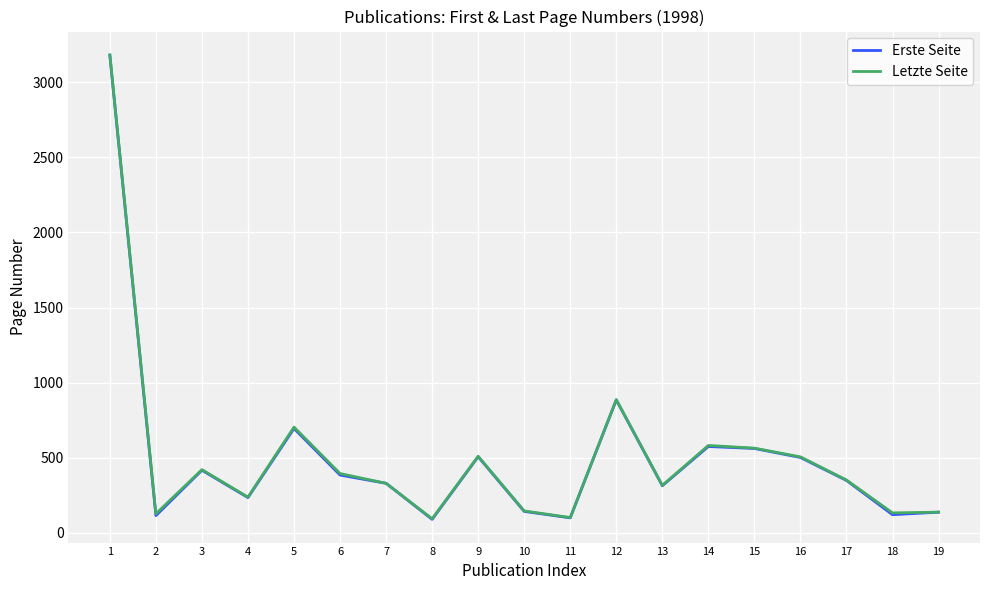

What is the minimum value for Letzte Seite?

94